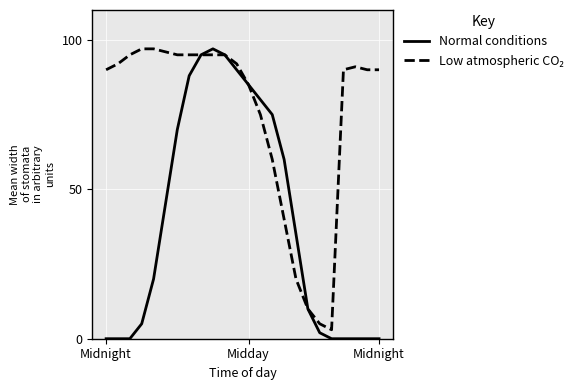

What is the greatest value displayed?

97